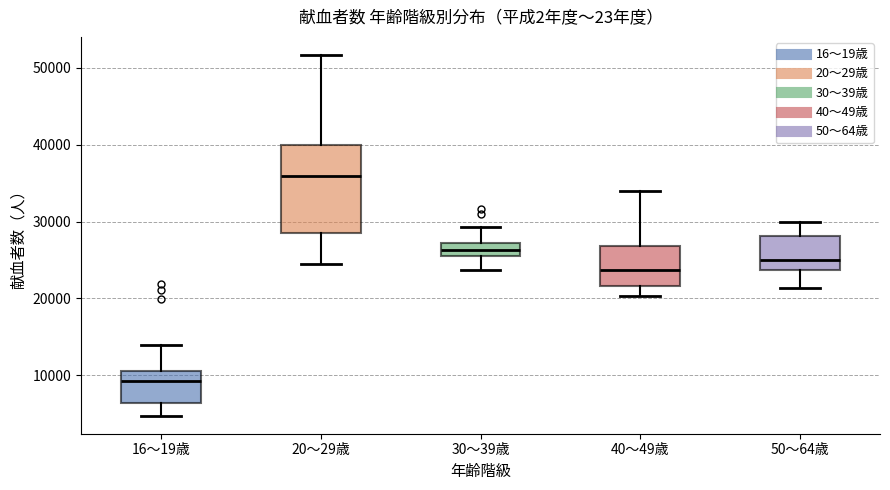

Which box is the tallest, from its lower edge to its upper edge?

20～29歳